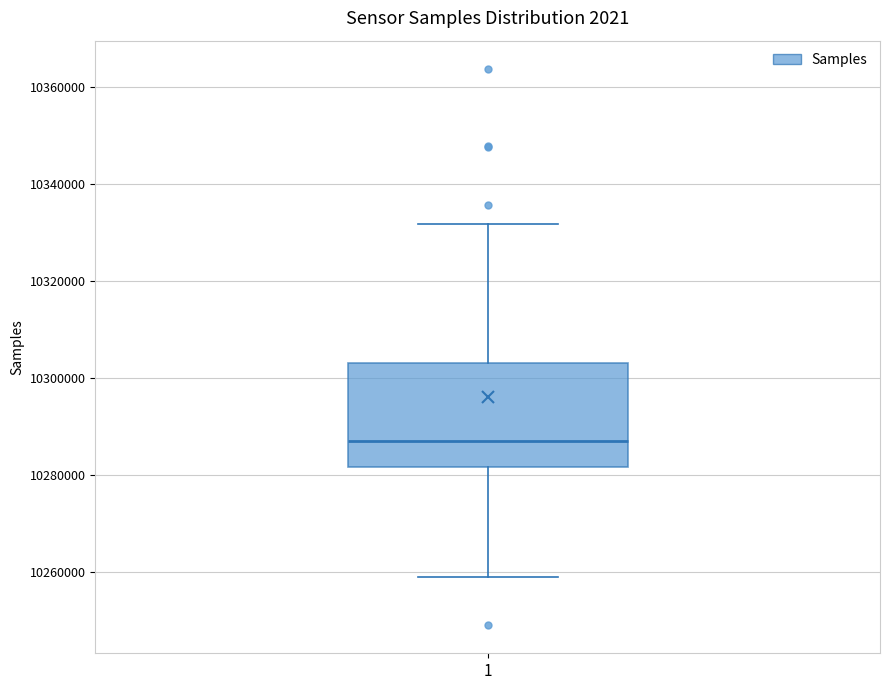

Where is the upper edge of the box at x = 1 on the y-axis? The values are not printed on the chart, so give them approximately, as read against the axis.

10304000